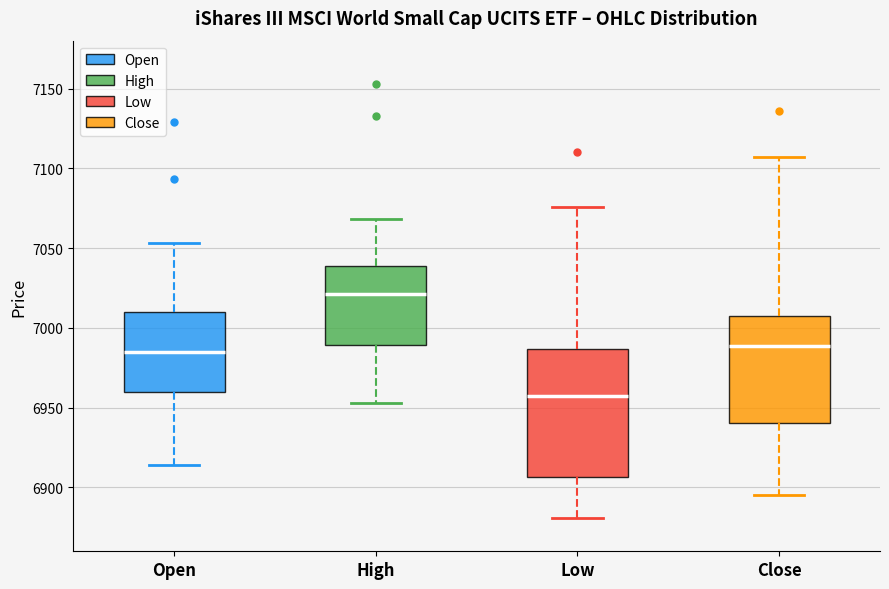

Which box has the lowest median line?

Low